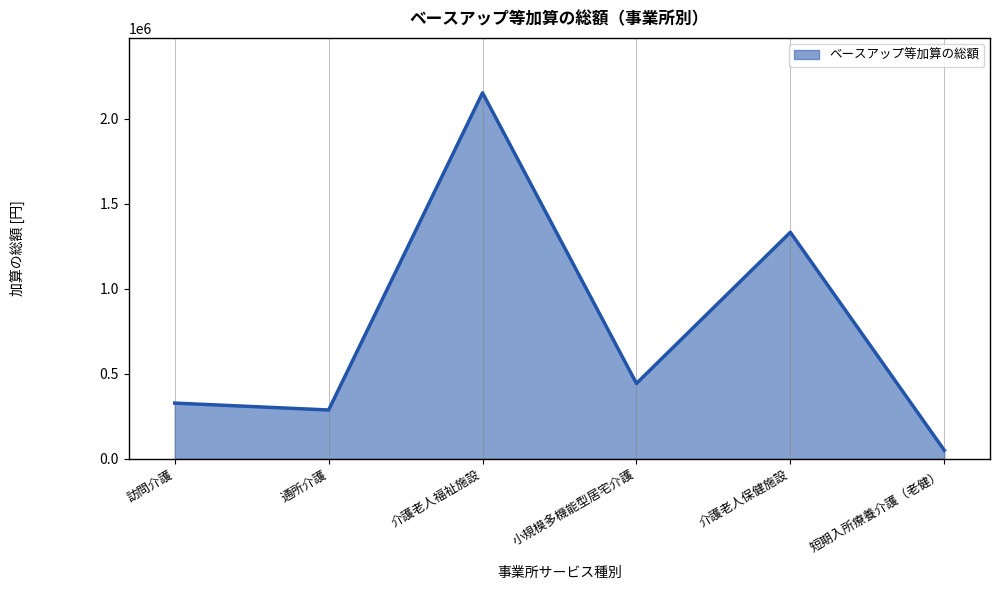

What position from the right is 小規模多機能型居宅介護?

3